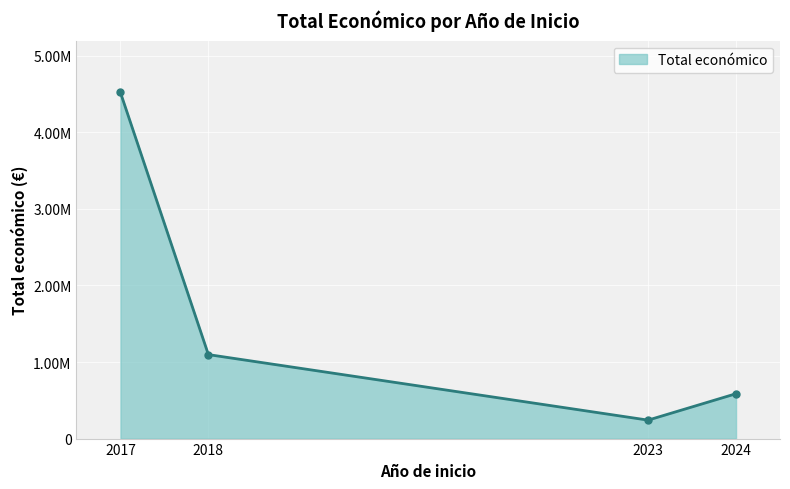

What is the sum of all values?

6444859